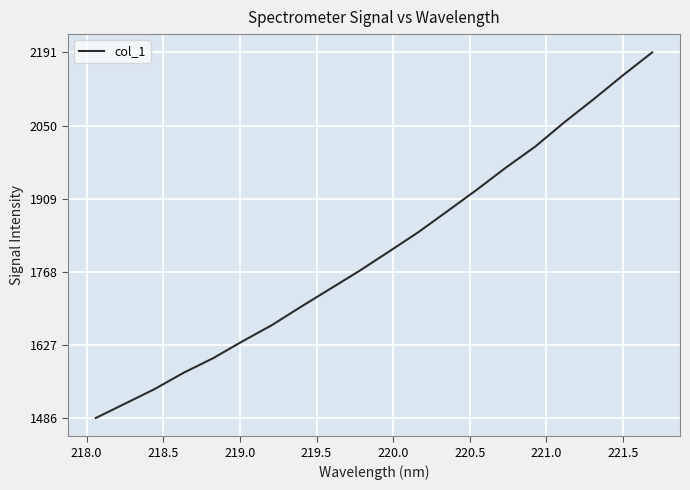

What is the minimum value shown in the chart?

1486.4